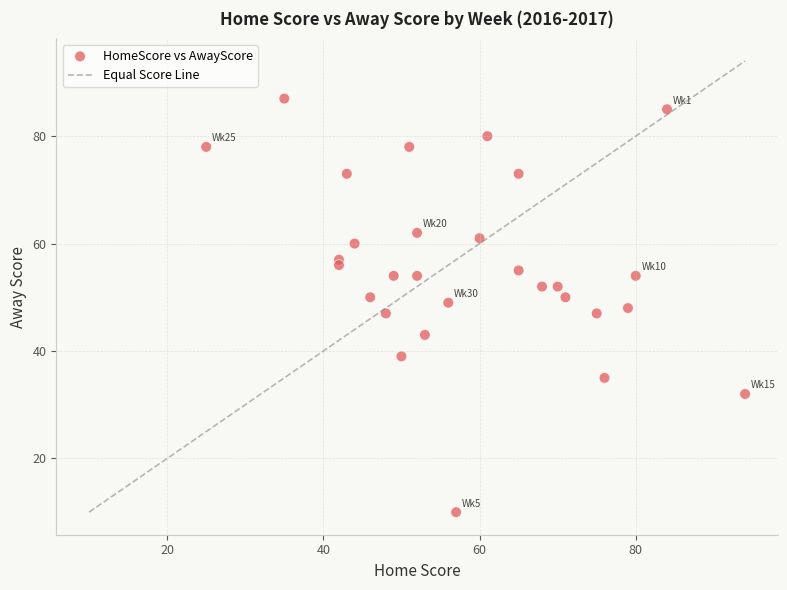

What is the range of X values (max minus min)?

69